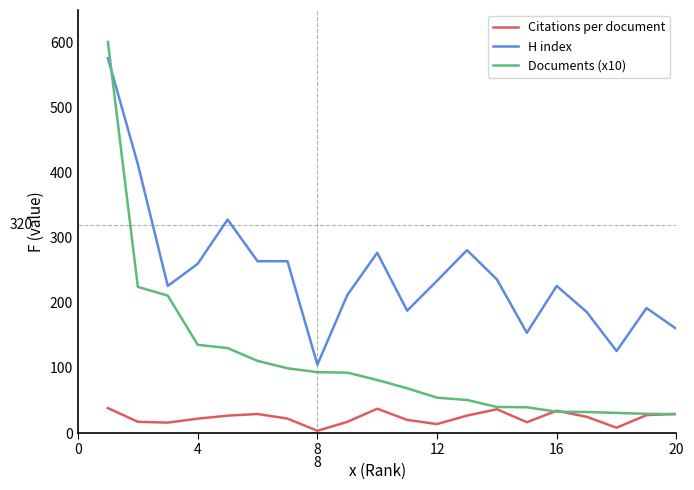

What is the highest value of the Citations per document series?

38.3